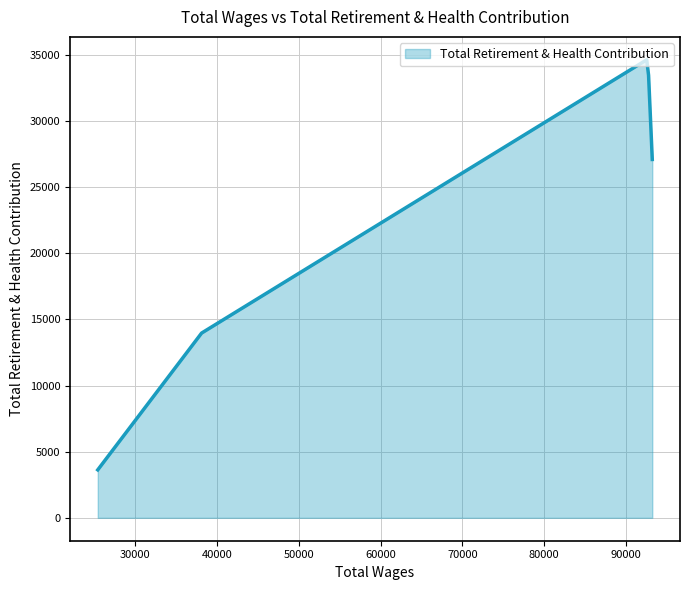

What is the greatest value displayed?

34633.8